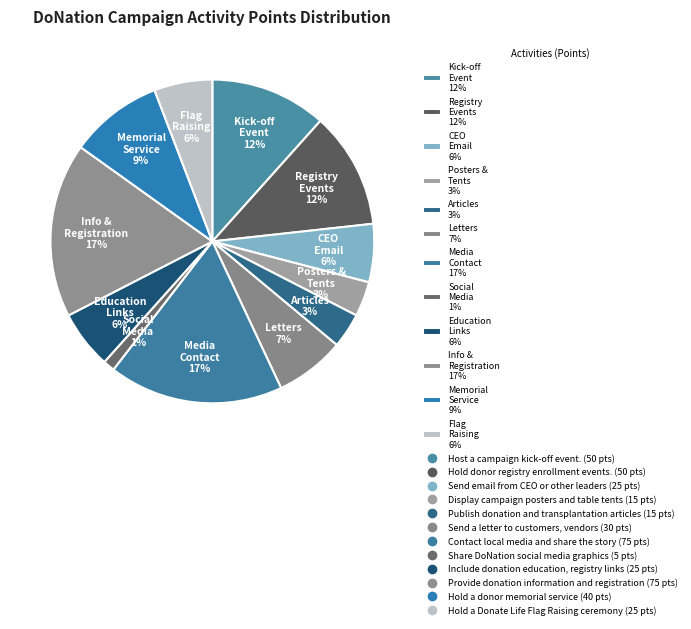

How many slices are in this pie chart?

12